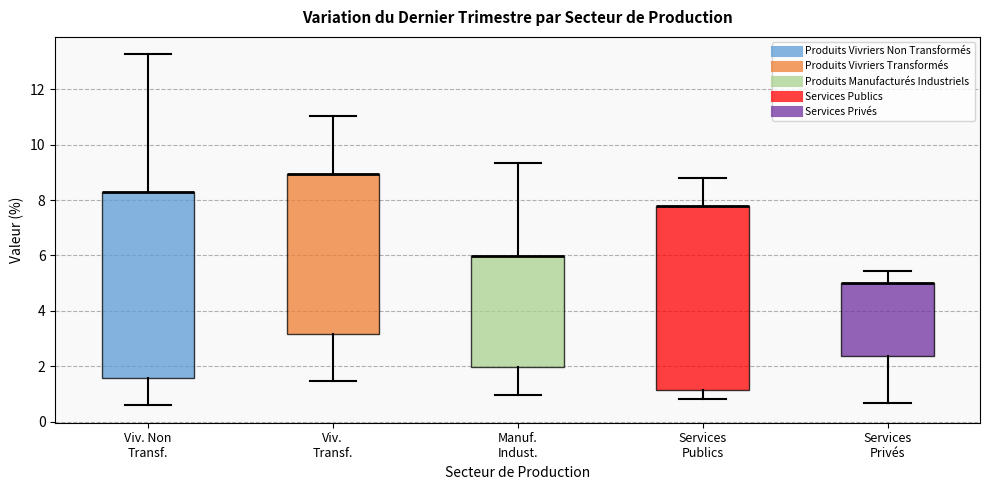

Where does the upper whisker of the box for Viv. Non Transf. end on the y-axis? The values are not printed on the chart, so give them approximately, as read against the axis.

13.2